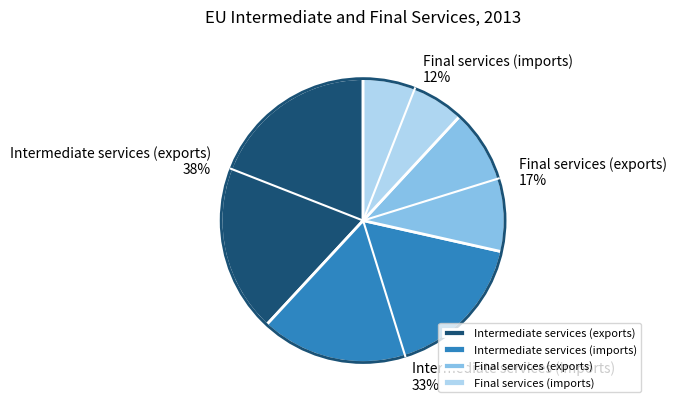

To the nearest percent, what is the combined percentage of Final services (imports) and Intermediate services (exports)?

50%